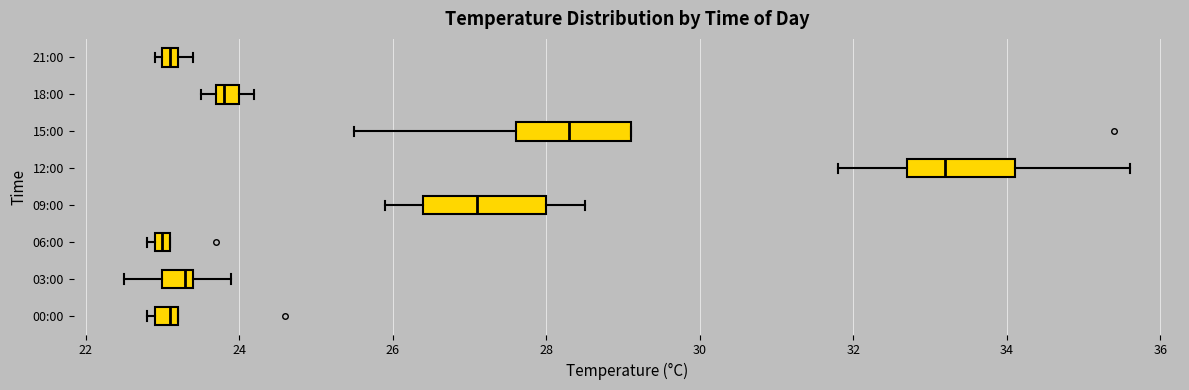

Where does the median line of the box for 15:00 sit on the x-axis? The values are not printed on the chart, so give them approximately, as read against the axis.

28.4